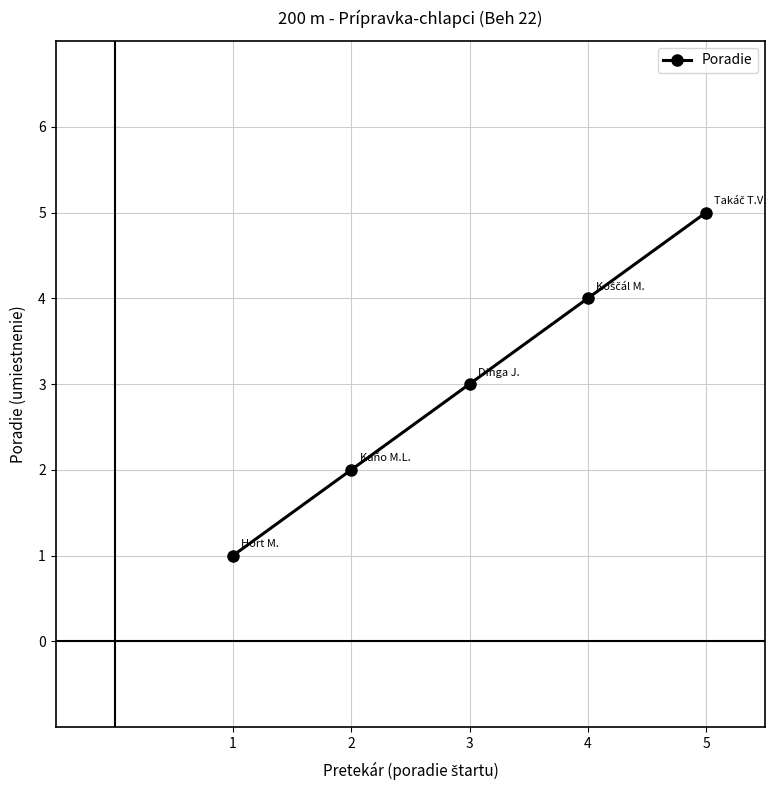

List the labels in order of value, smallest first.

1, 2, 3, 4, 5